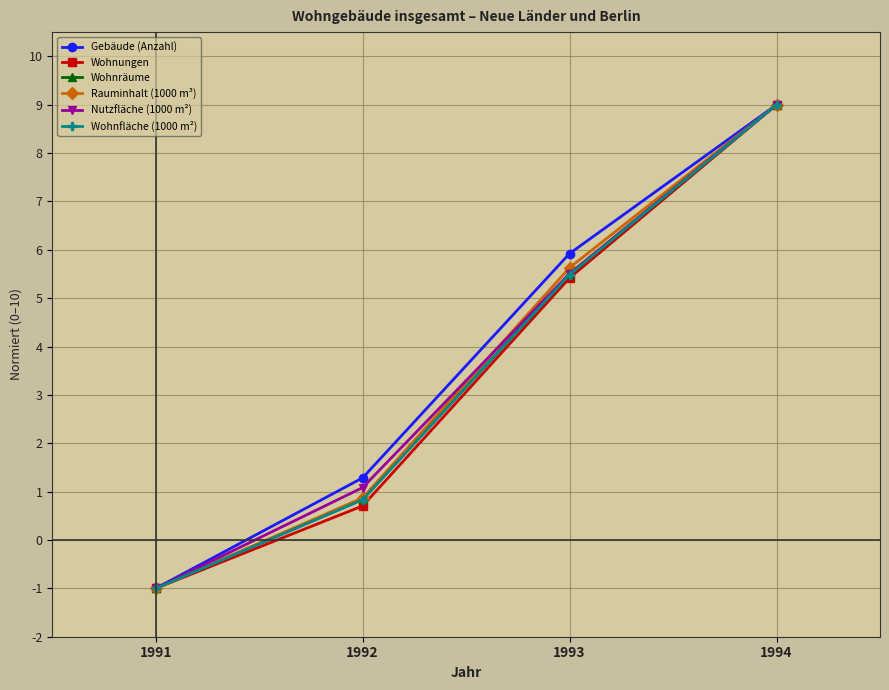

How many negative values does the Wohnungen series have?

1